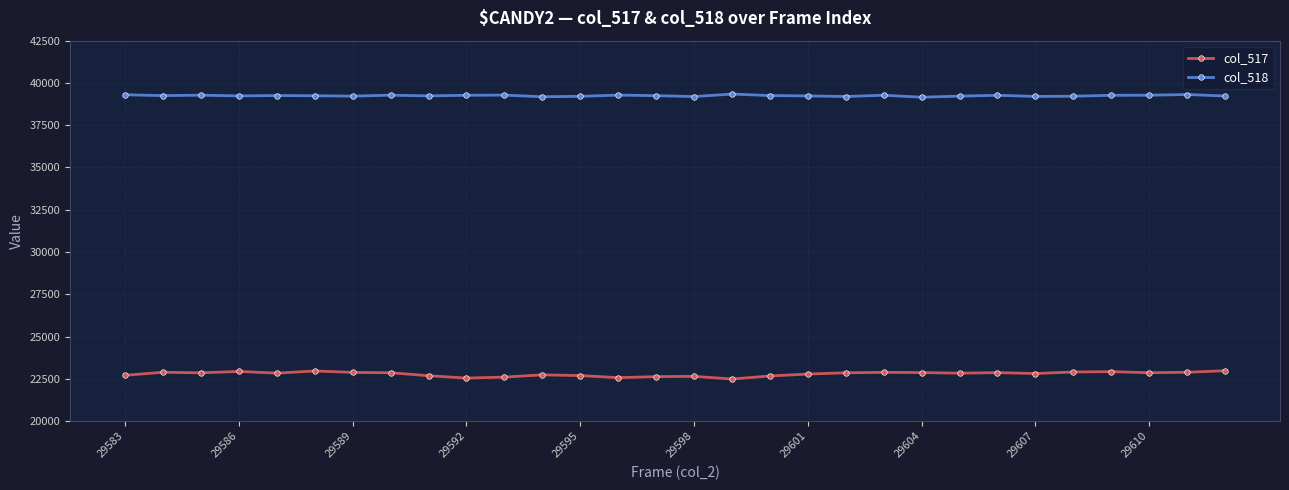

Which series has the largest range (max minus min)?

col_517